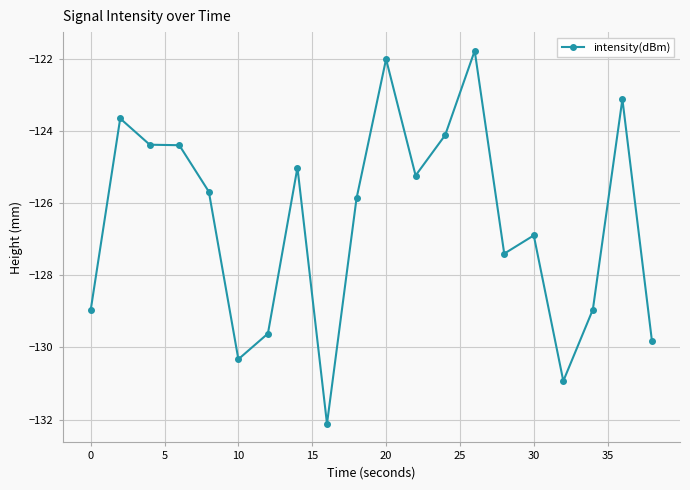

What is the minimum value shown in the chart?

-132.1